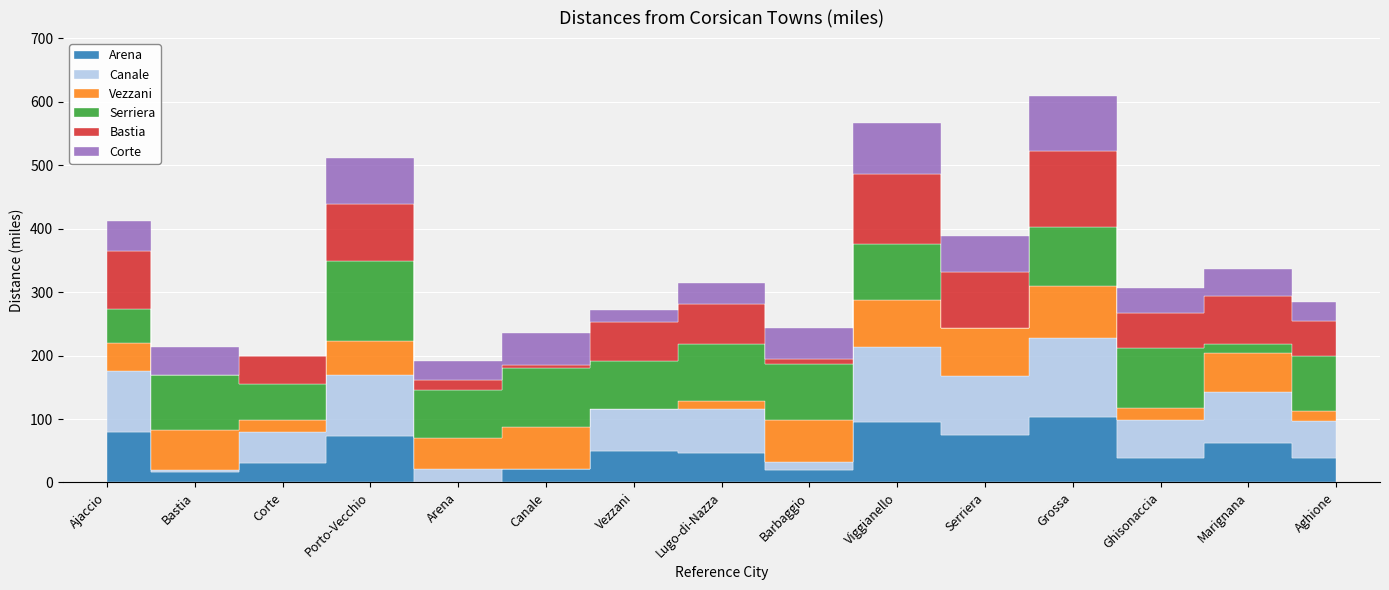

What is the value of the Corte point at the 14th from the left?

44